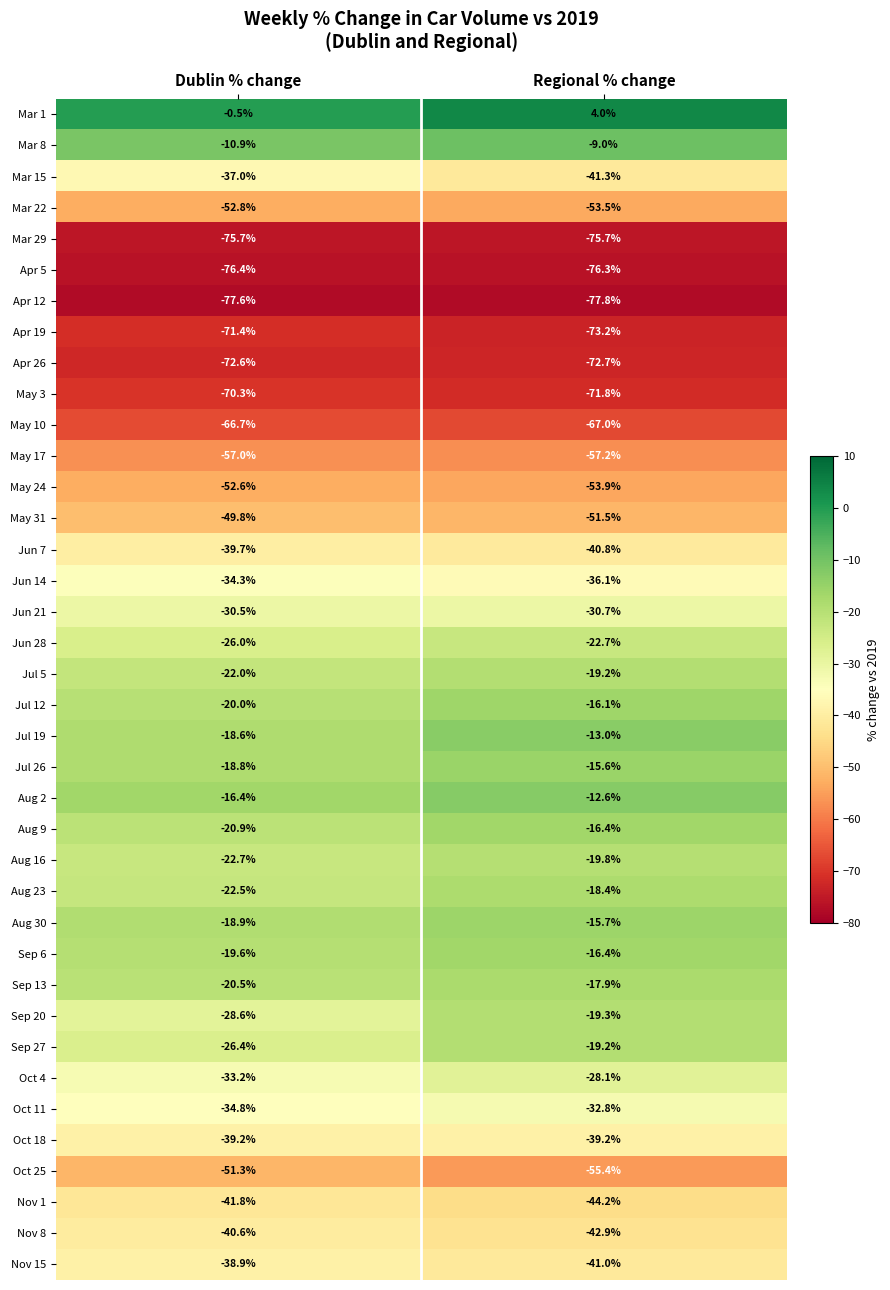

Which series has the largest total across all categories?

Mar 1